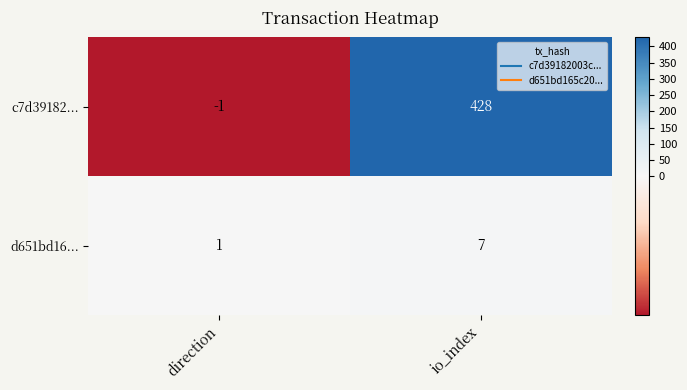

Is it true that d651bd16... equals 4 at io_index?

False